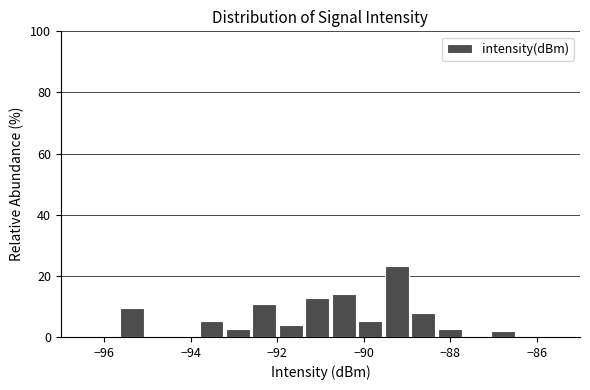

Read against the x-axis, roughly where is the centre of the tallest bar?

-89.2